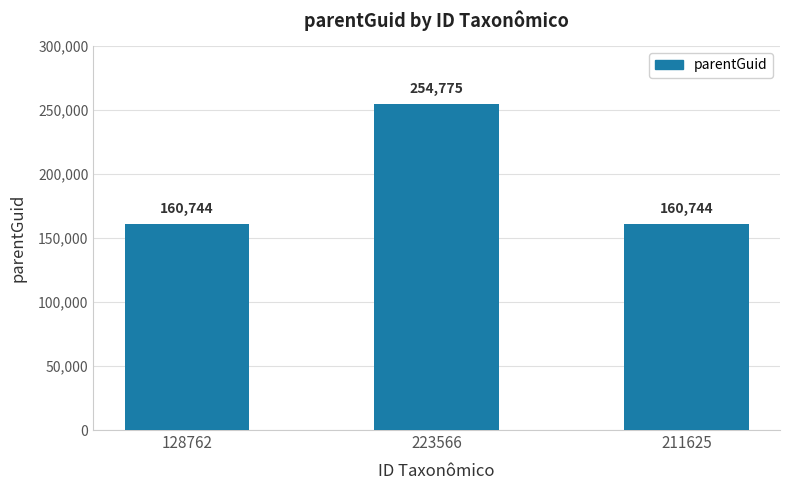

Which category has the highest value across all series?

223566